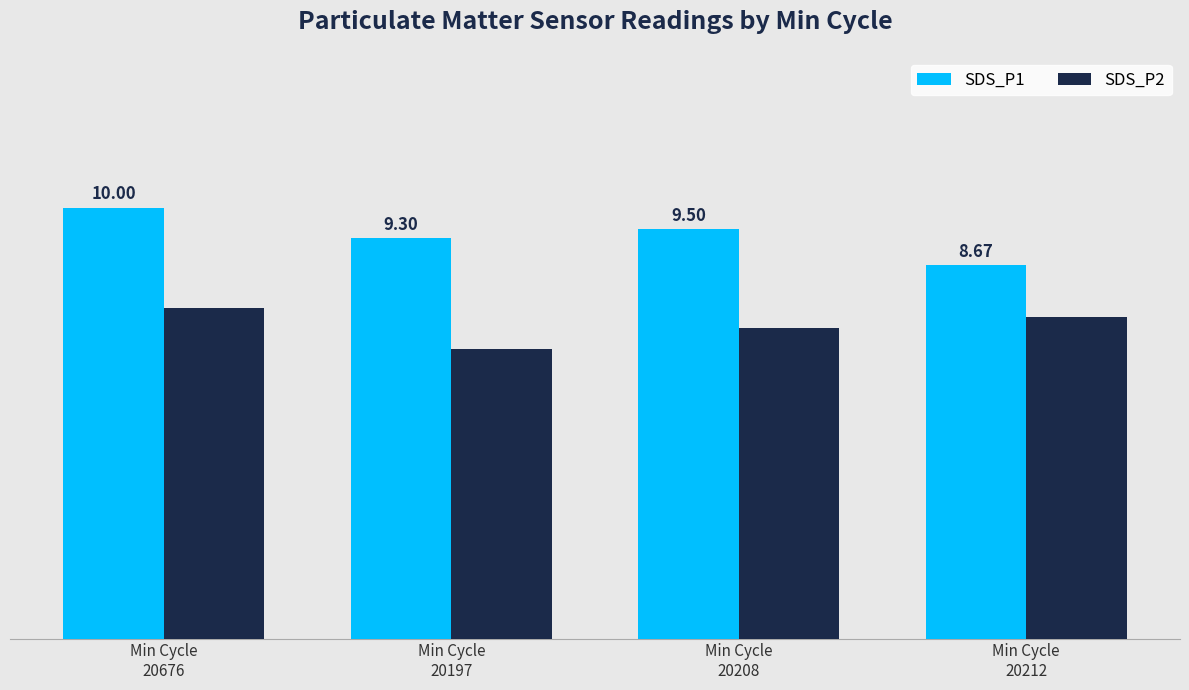

What is the label of the 3rd bar from the left?

Min Cycle
20208